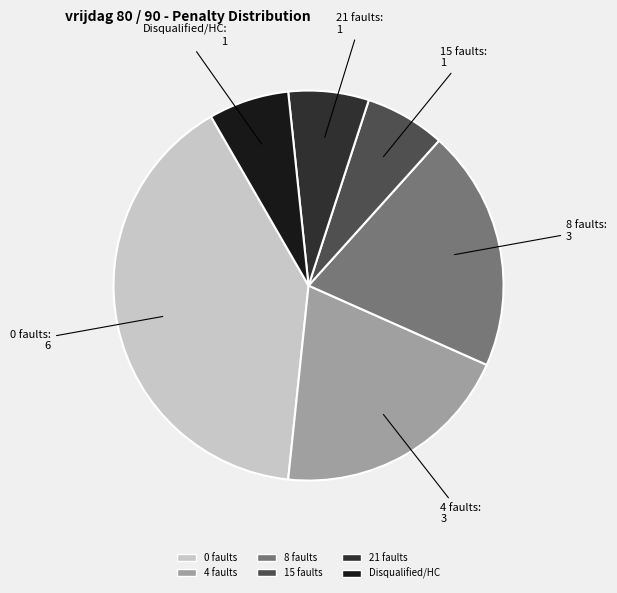

Is there a majority slice in this chart?

No